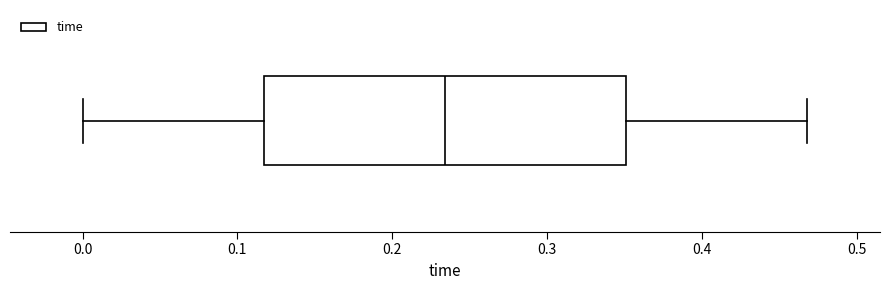

Transcribe this box plot: give where the median line is, the range the box spans, and where the two whiskers end, as read against the x-axis. The values are not printed on the chart, so give them approximately, as read against the axis.

median 0.23, box 0.12 to 0.35, whiskers 0.00 to 0.47